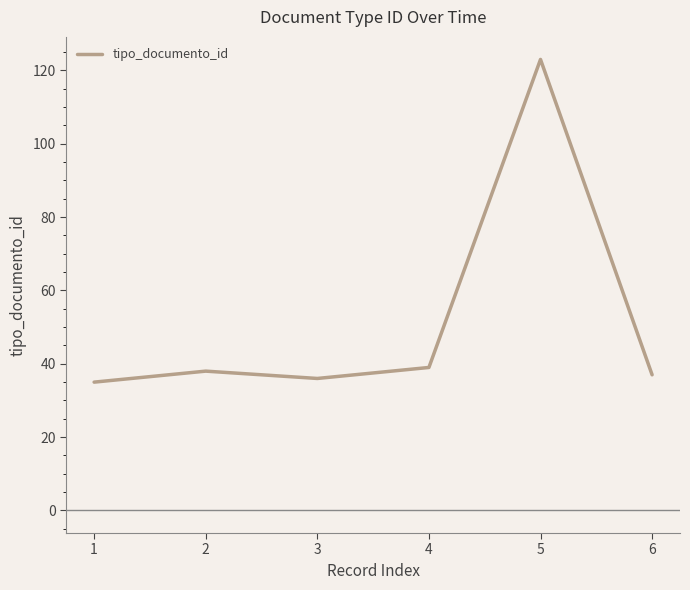

What is the difference between the maximum and minimum values?

88